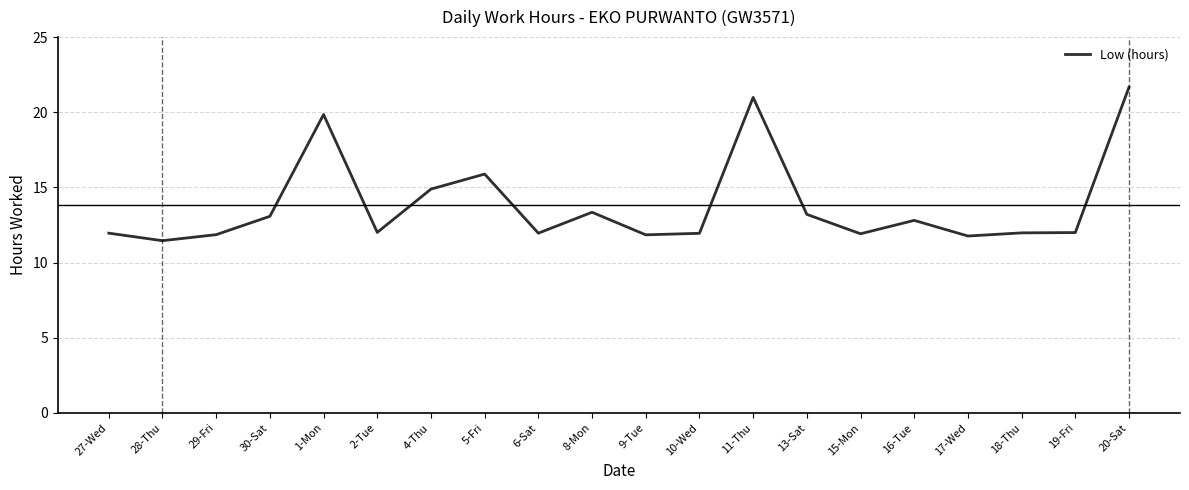

What is the difference between the maximum and second lowest values?

9.9